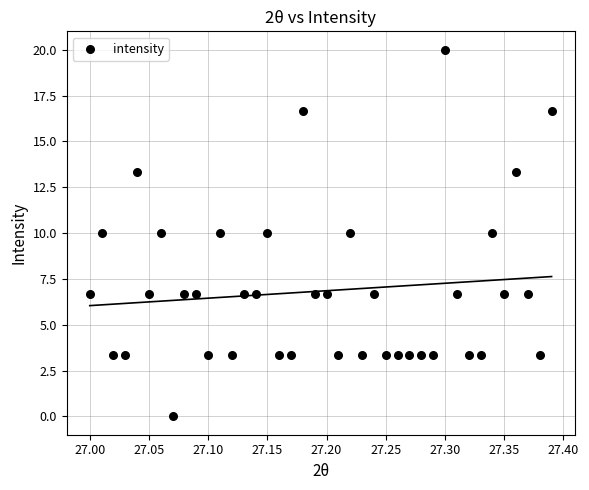

What is the range of X values (max minus min)?

0.4